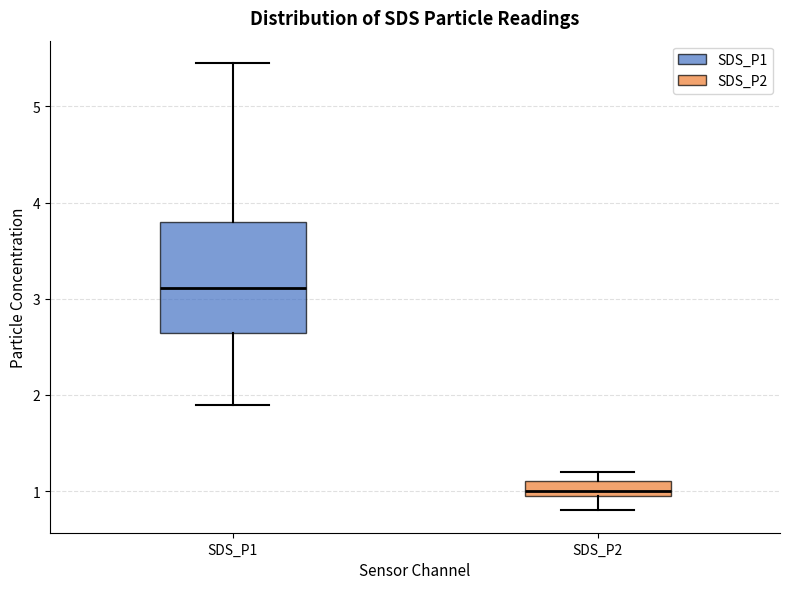

Reading left to right, read every box against the y-axis: the position of its median line, the range the box covers, and the ends of its whiskers. The values are not printed on the chart, so give them approximately, as read against the axis.

SDS_P1: median 3.1, box 2.6 to 3.8, whiskers 1.9 to 5.5
SDS_P2: median 1.0 (just above the box's lower edge), box 1.0 to 1.1, whiskers 0.8 to 1.2